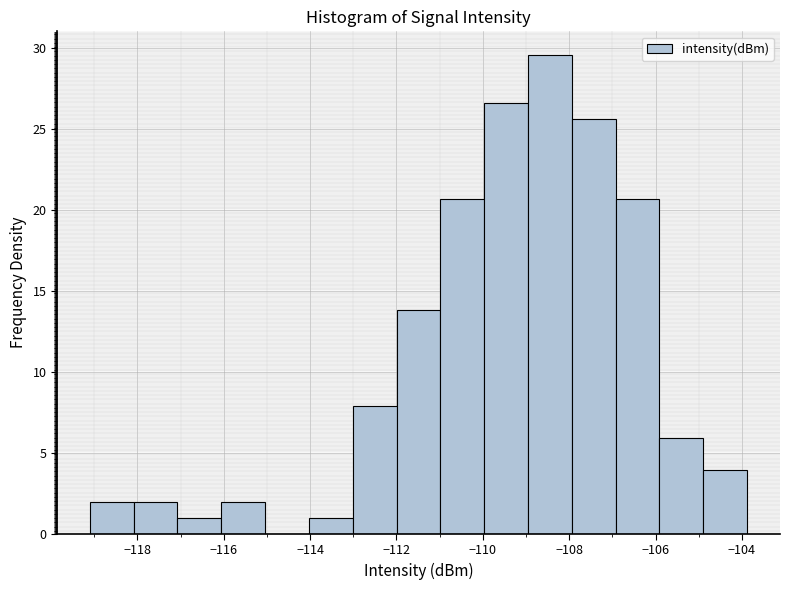

How tall is the bar that spans -107.0 to -106.0 on the x-axis? Neither the bar edges nor the heights are printed on the chart, so give them approximately, as read against the axes.

20.5